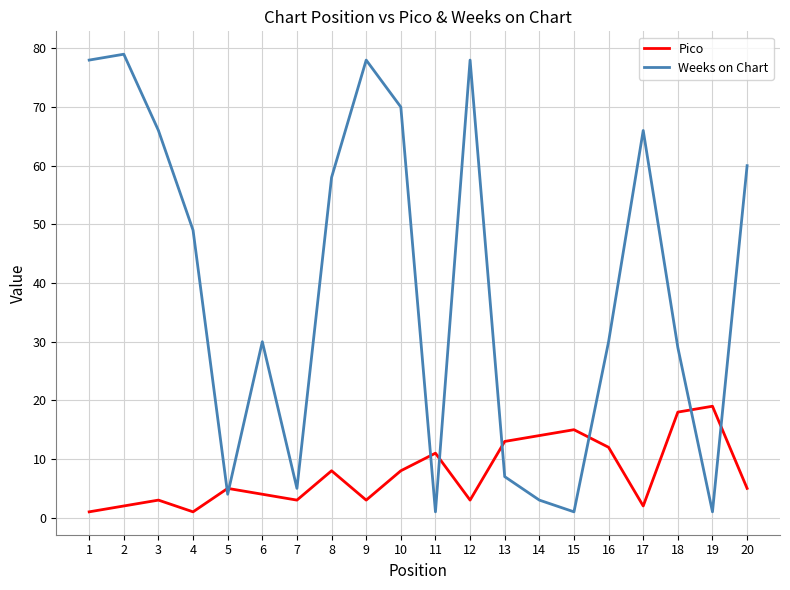

Rank the series by their maximum value, from highest to lowest.

Weeks on Chart, Pico